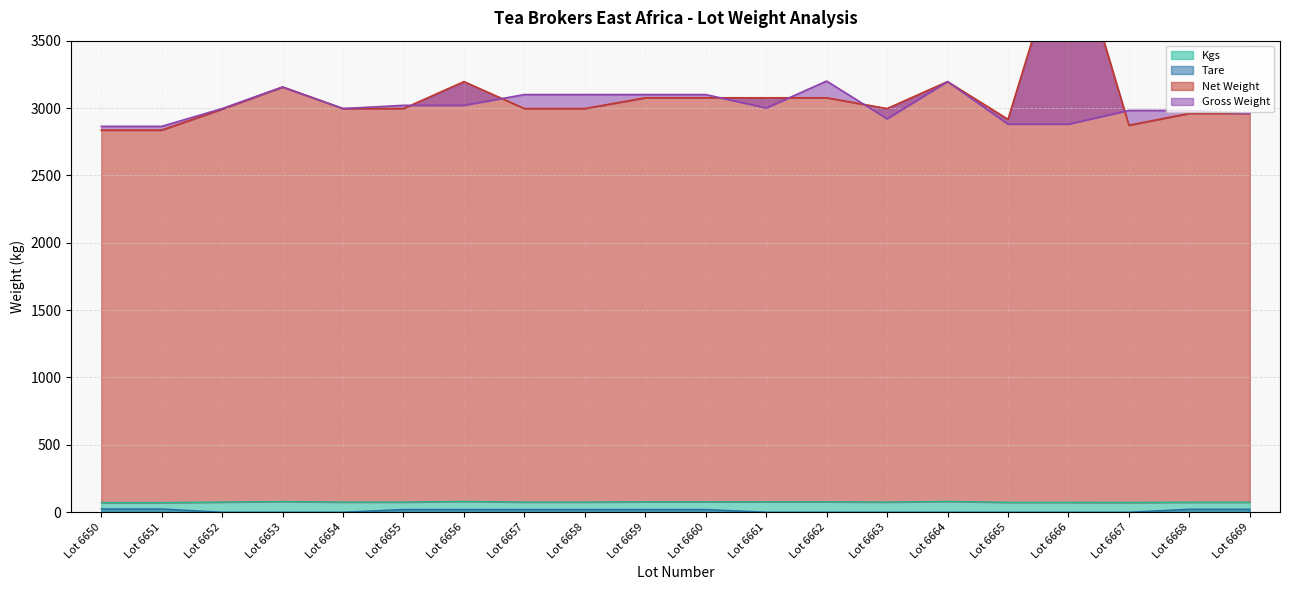

What is the lowest value of the Kgs series?

71